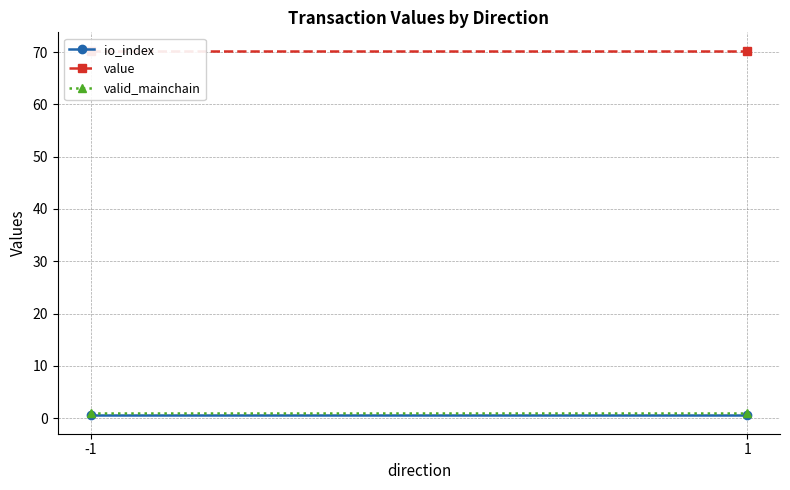

How many distinct data groups are displayed?

3